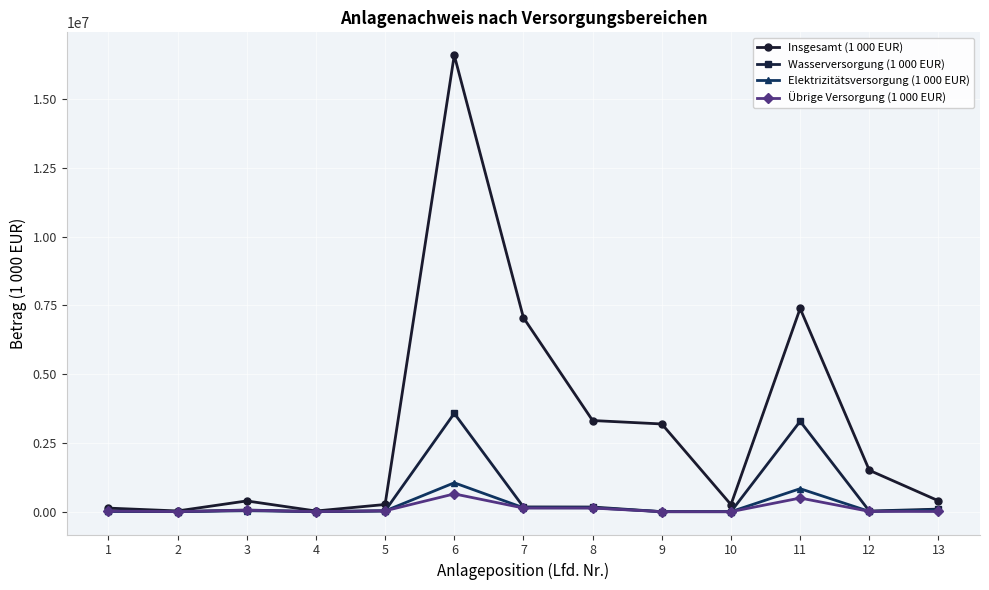

Read the Elektrizitätsversorgung (1 000 EUR) value at 13.

62966